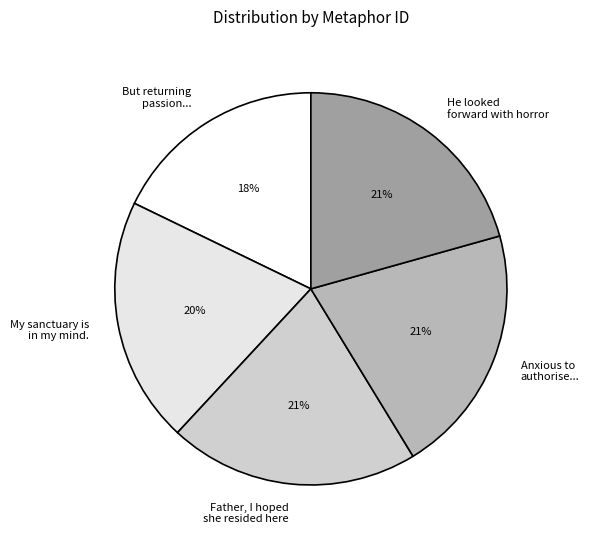

Between My sanctuary is in my mind. and But returning passion..., which is larger?

My sanctuary is in my mind.